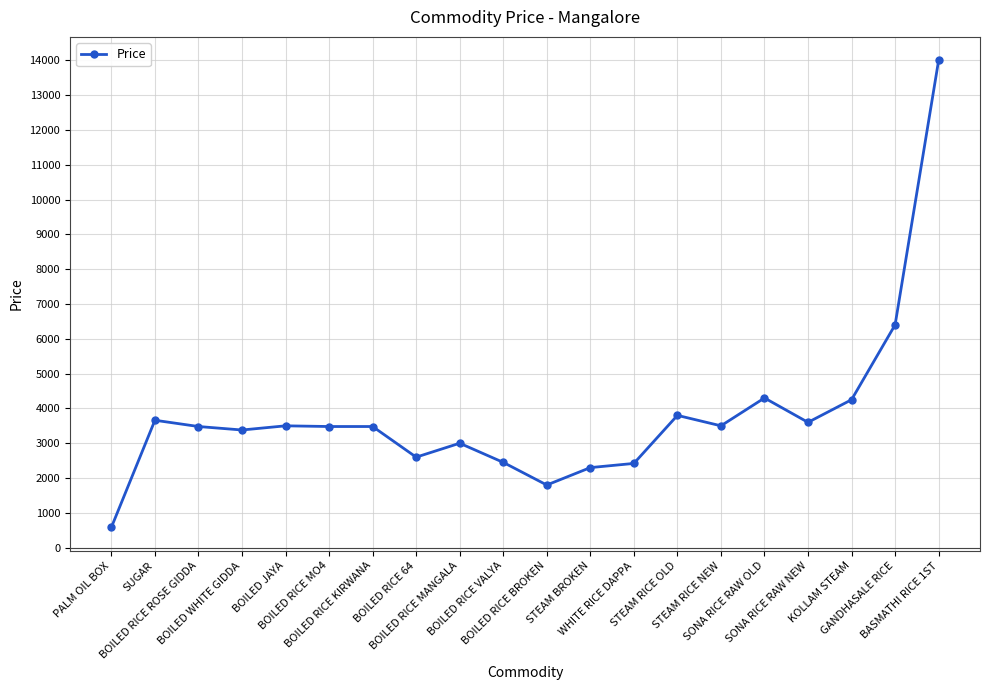

True or false: there are more than 0 points higher than both neighbors.

True